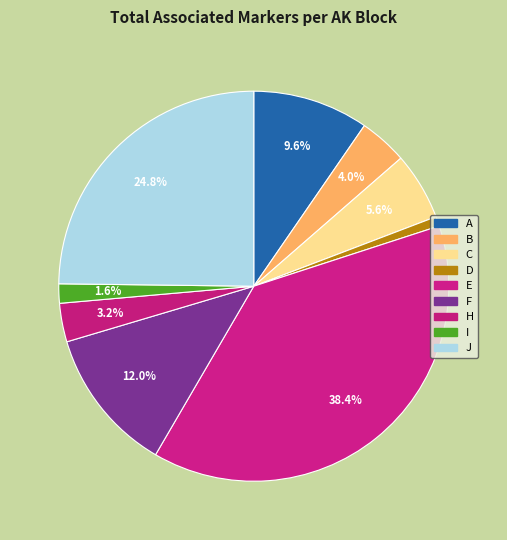

Is the sum of C and B greater than half?

No